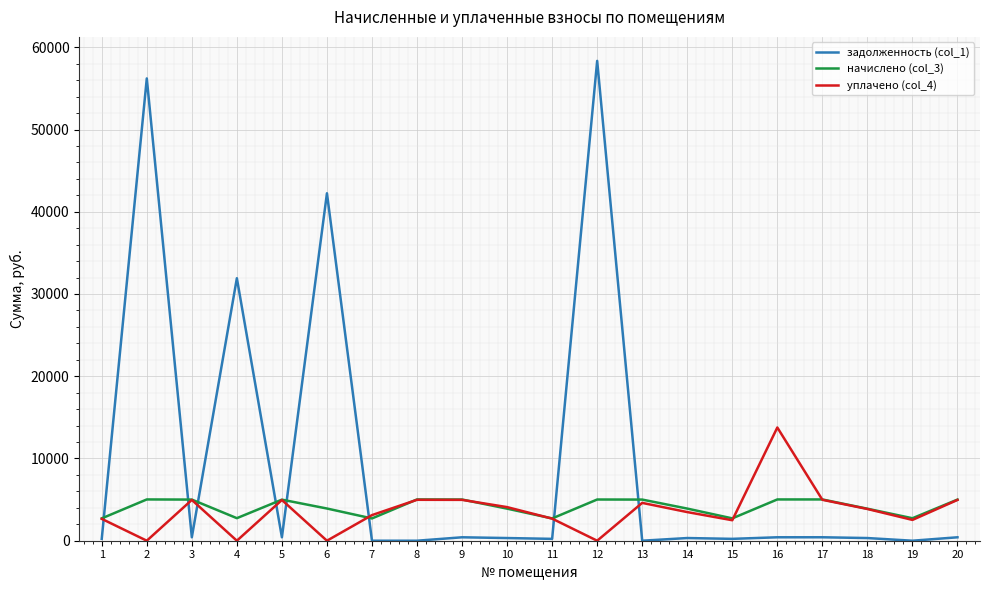

Rank the series by their maximum value, from lowest to highest.

начислено (col_3), уплачено (col_4), задолженность (col_1)